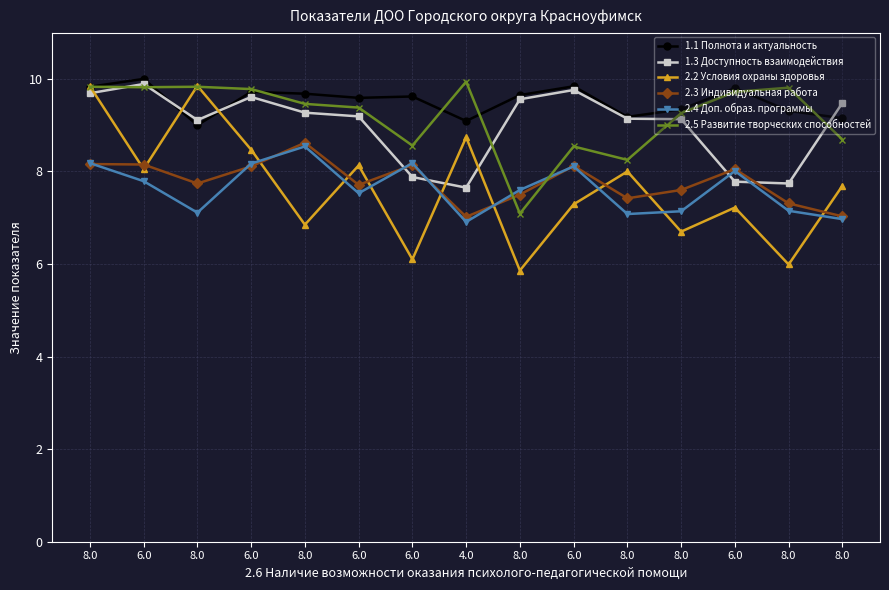

At which label is 2.5 Развитие творческих способностей closest to 8?

8.0